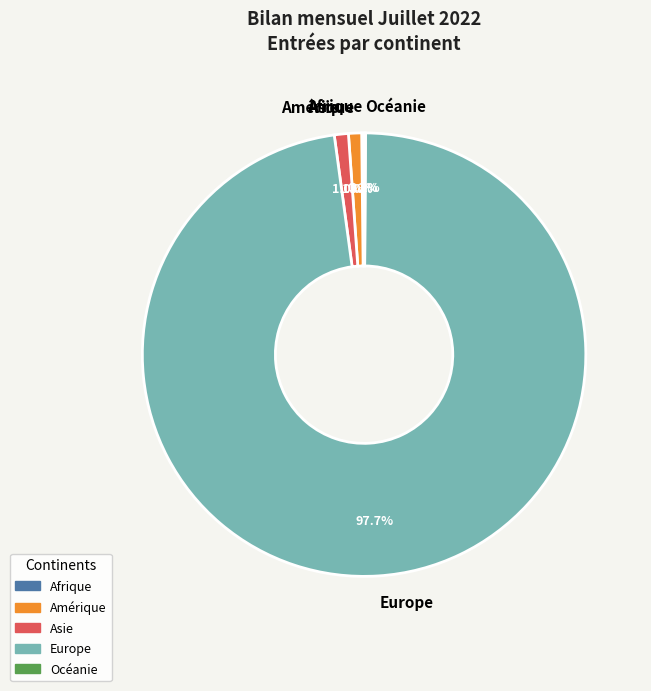

Do Amérique and Asie together represent more than half of the pie?

No